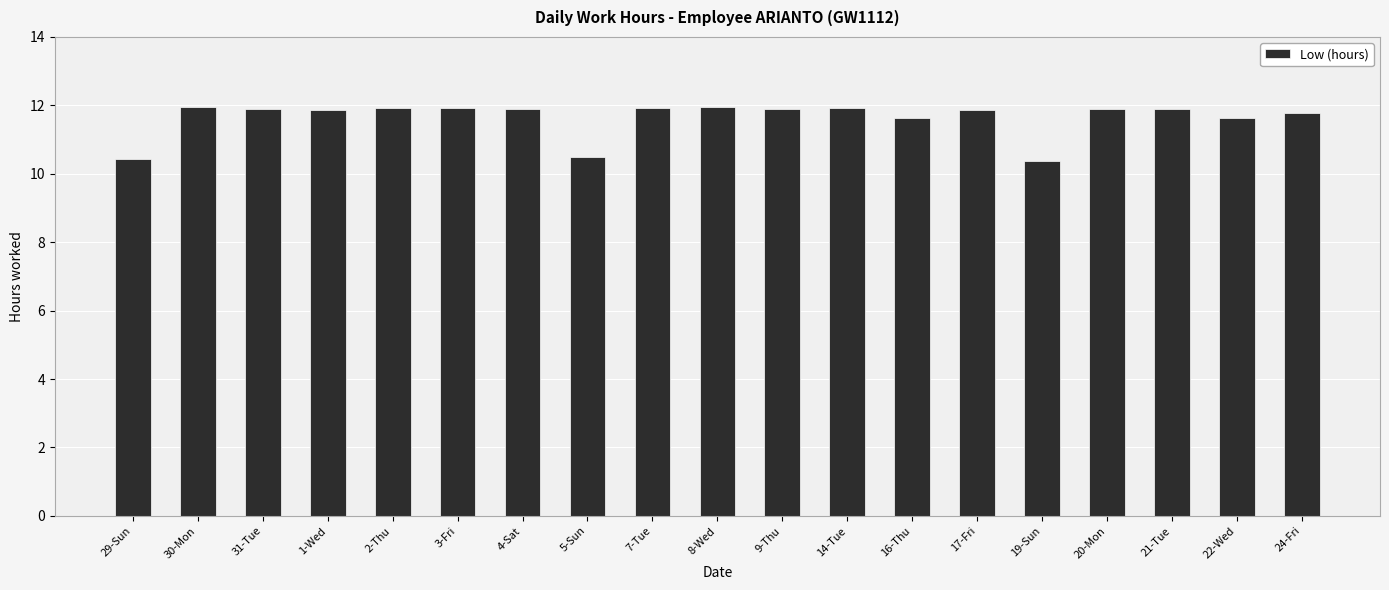

What position from the left is 1-Wed?

4